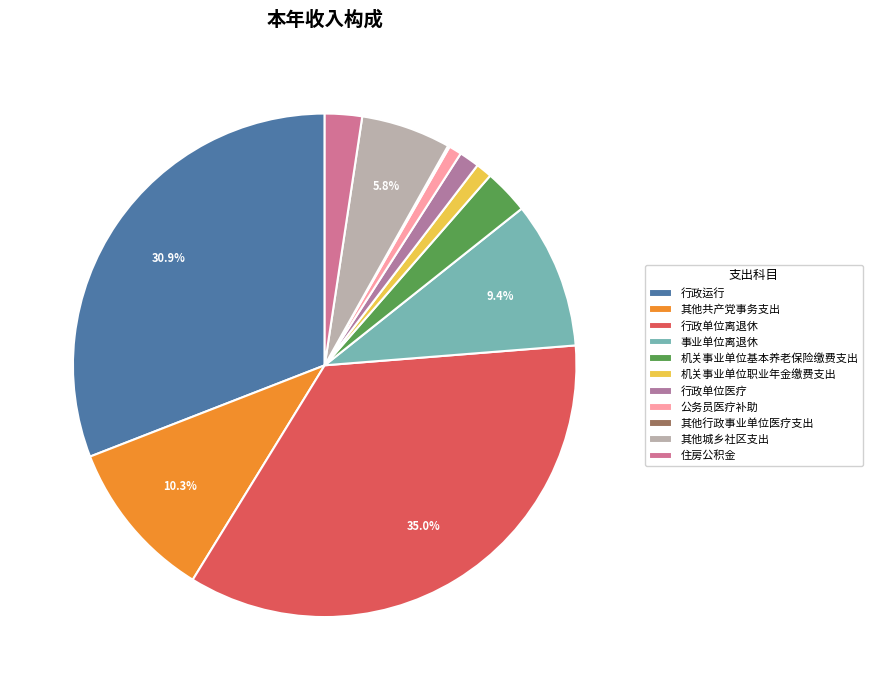

Do 机关事业单位职业年金缴费支出 and 行政单位离退休 together represent more than half of the pie?

No